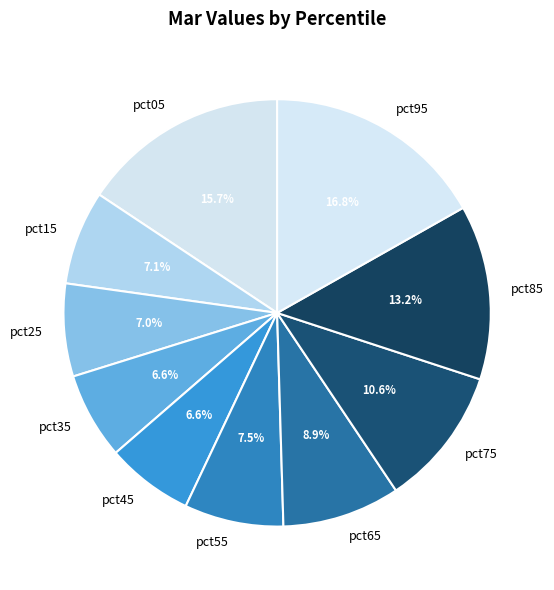

How many slices are in this pie chart?

10